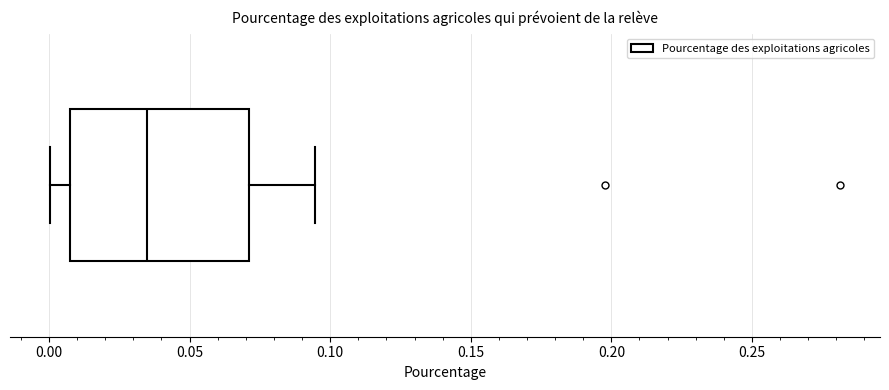

Where does the median line of the box sit on the x-axis? The values are not printed on the chart, so give them approximately, as read against the axis.

0.035